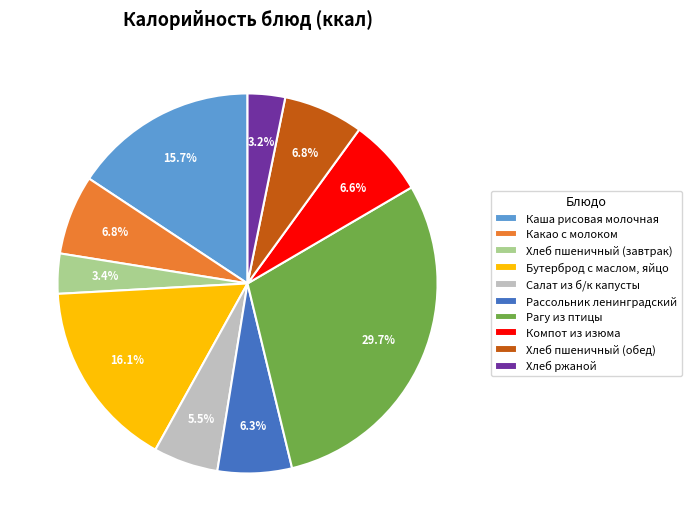

How many segments does this pie chart have?

10